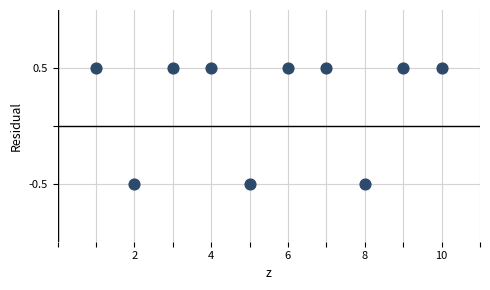

What is the range of Y values (max minus min)?

1.0